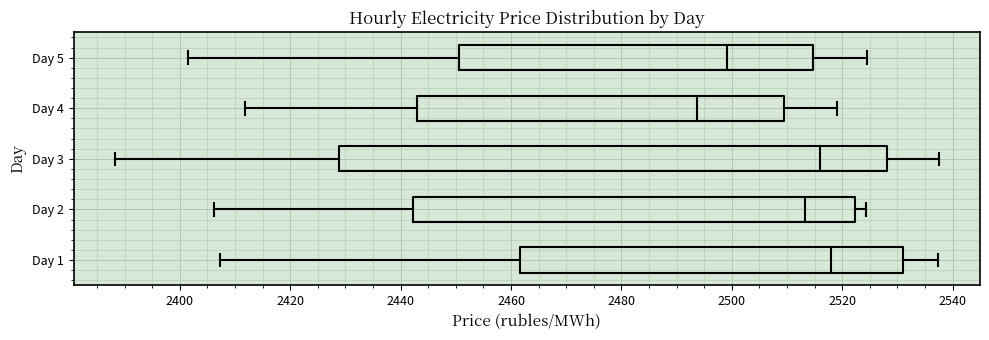

Reading bottom to top, read every box against the x-axis: the position of its median line, the range the box covers, and the ends of its whiskers. The values are not printed on the chart, so give them approximately, as read against the axis.

Day 1: median 2518, box 2462 to 2530, whiskers 2408 to 2538
Day 2: median 2514, box 2442 to 2522, whiskers 2406 to 2524
Day 3: median 2516, box 2428 to 2528, whiskers 2388 to 2538
Day 4: median 2494, box 2442 to 2510, whiskers 2412 to 2520
Day 5: median 2500, box 2450 to 2514, whiskers 2402 to 2524